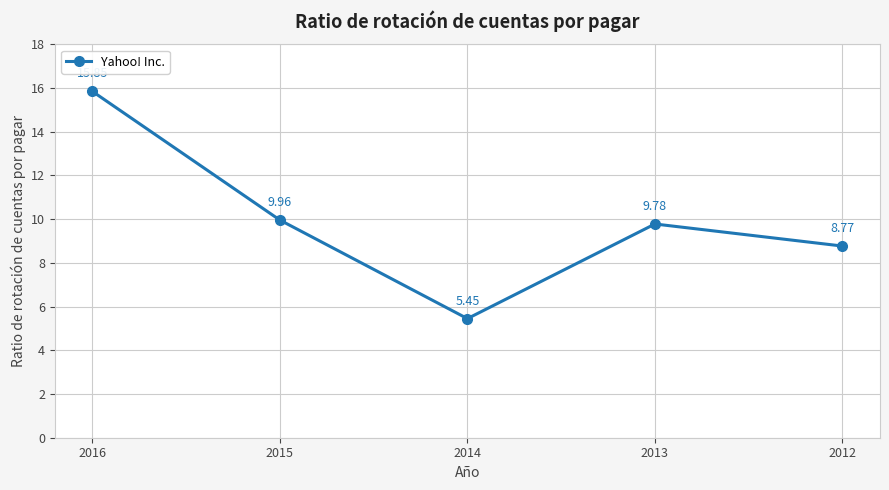

What is the difference between the values at 2014 and 2012?

3.3